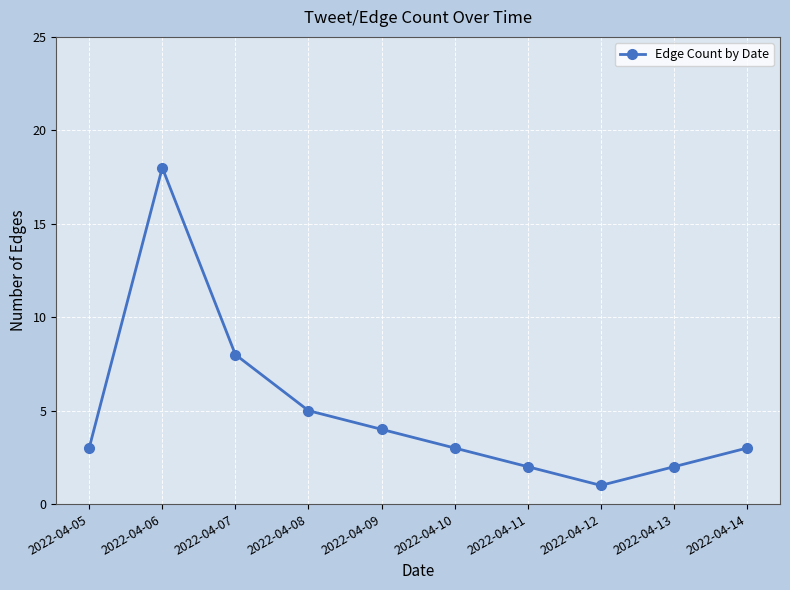

What is the maximum value shown in the chart?

18